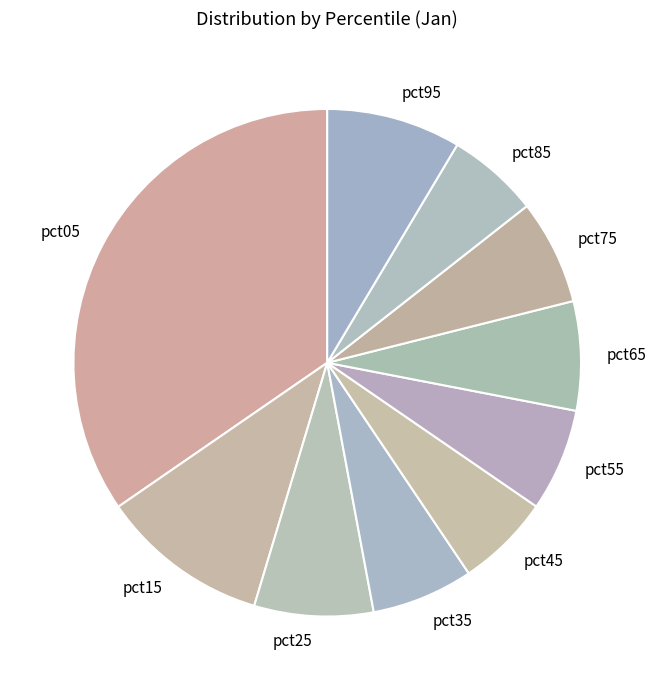

What is the largest slice in the pie chart?

pct05